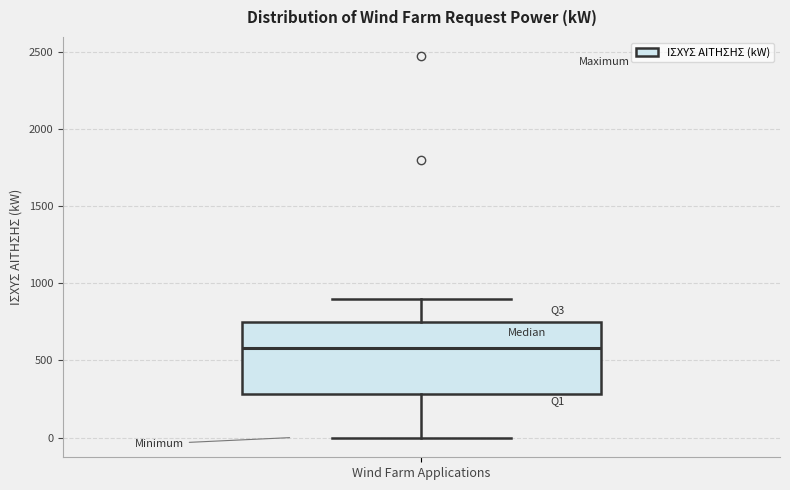

Transcribe this box plot: give where the median line is, the range the box spans, and where the two whiskers end, as read against the y-axis. The values are not printed on the chart, so give them approximately, as read against the axis.

median 600, box 300 to 750, whiskers 0 to 900